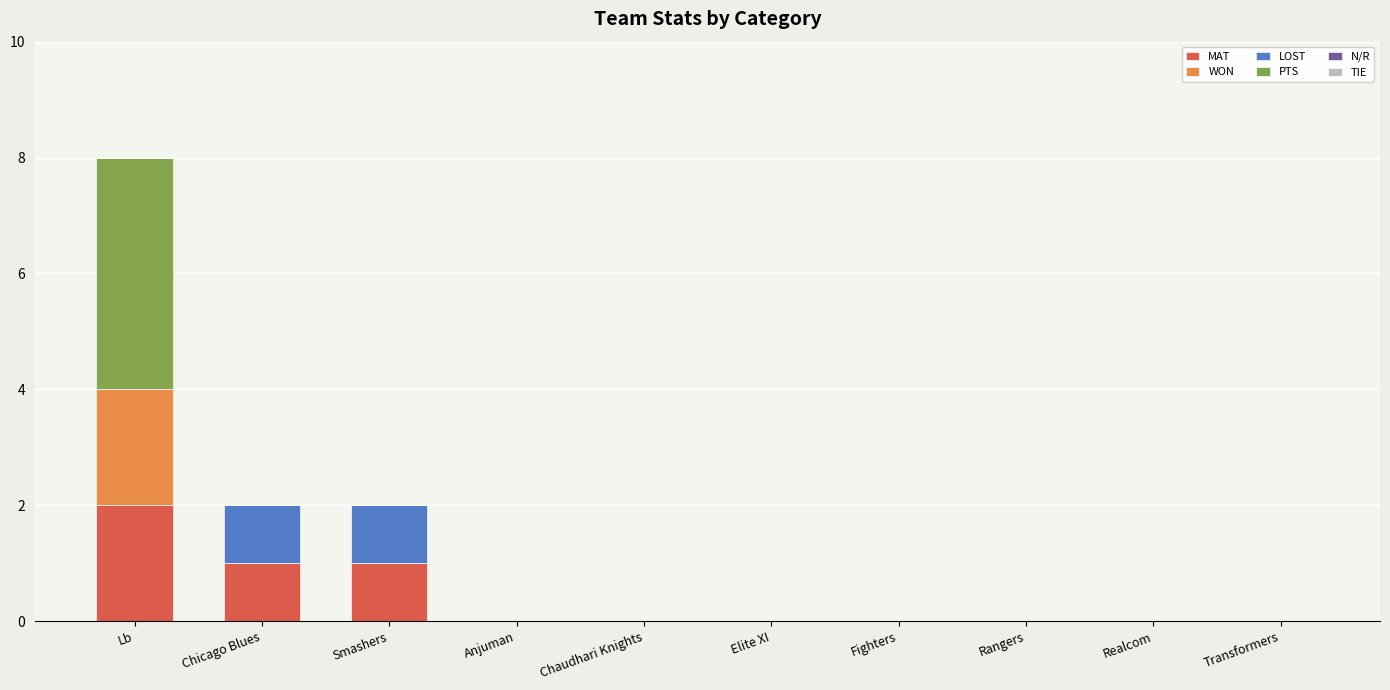

At which category is the sum across all series the highest?

Lb